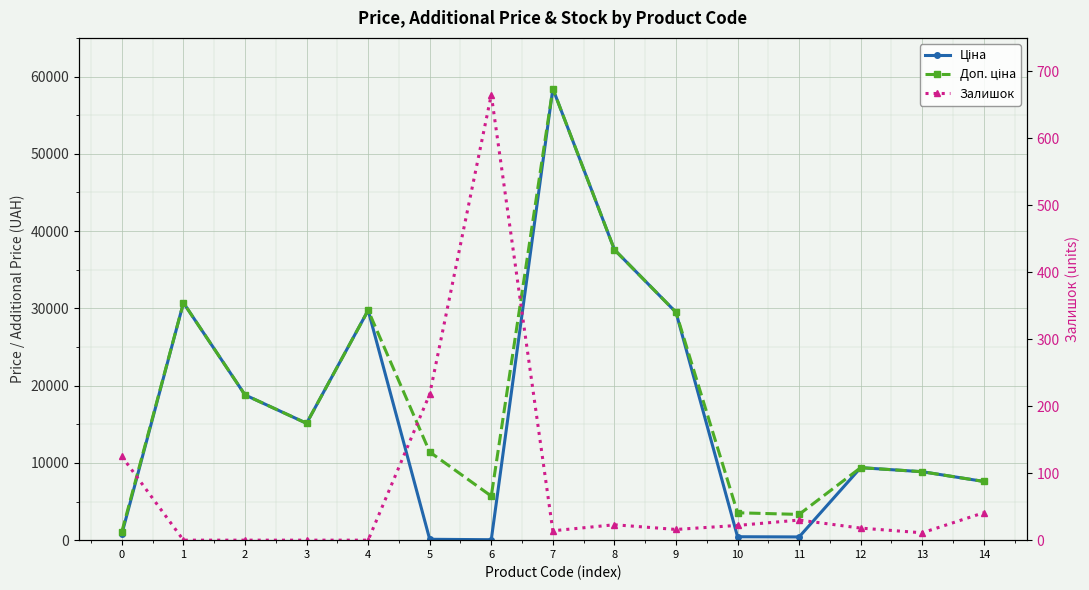

What is the sum of the Залишок values at 5 and 9?

234.0